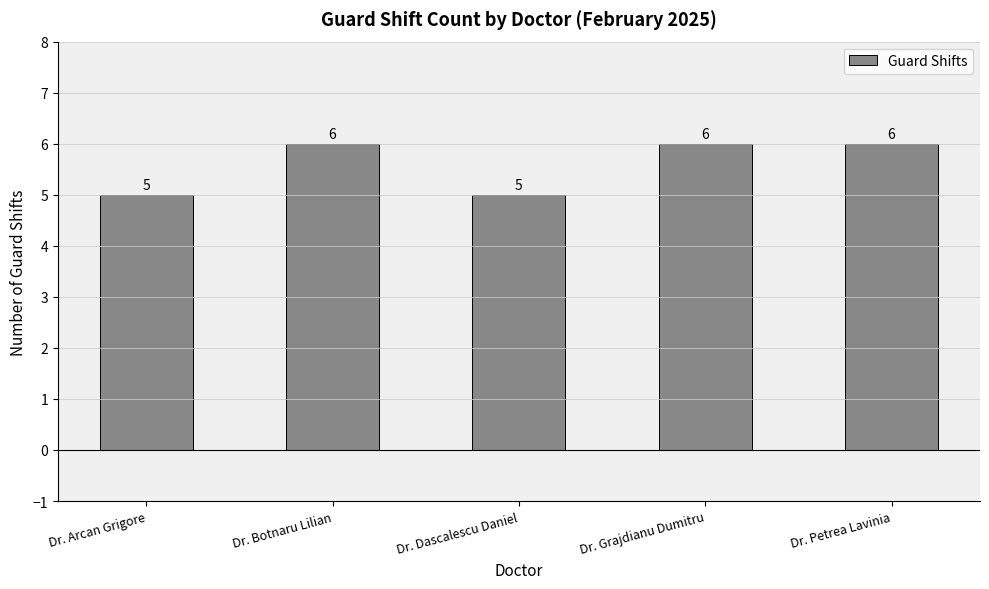

What is the label of the 4th bar from the right?

Dr. Botnaru Lilian